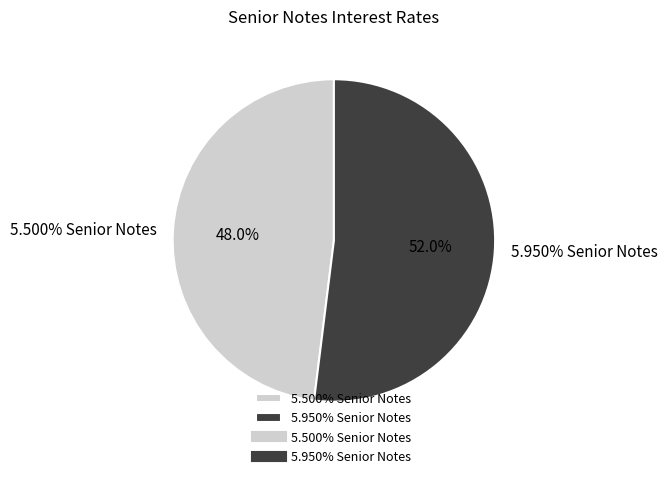

To the nearest percent, what percentage of the pie is 5.950% Senior Notes?

52%